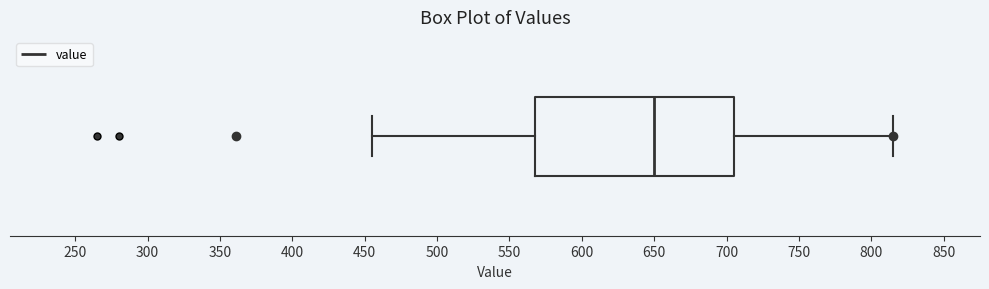

Where does the median line of the box sit on the x-axis? The values are not printed on the chart, so give them approximately, as read against the axis.

650